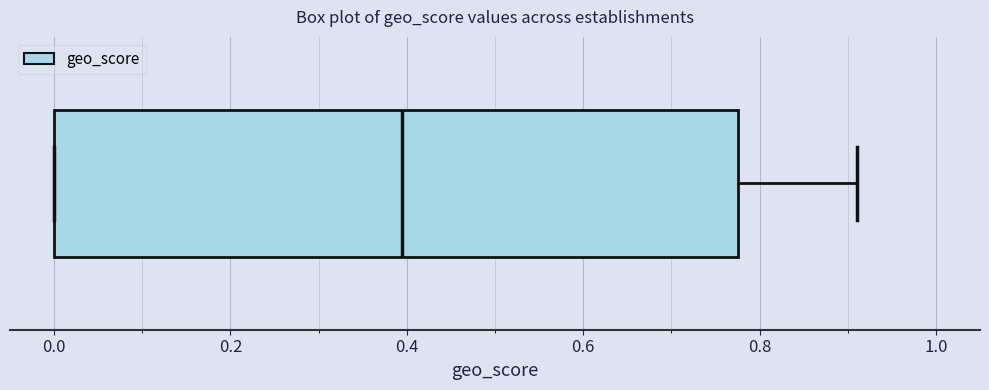

Transcribe this box plot: give where the median line is, the range the box spans, and where the two whiskers end, as read against the x-axis. The values are not printed on the chart, so give them approximately, as read against the axis.

median 0.40, box 0.00 to 0.78, whiskers 0.00 to 0.92